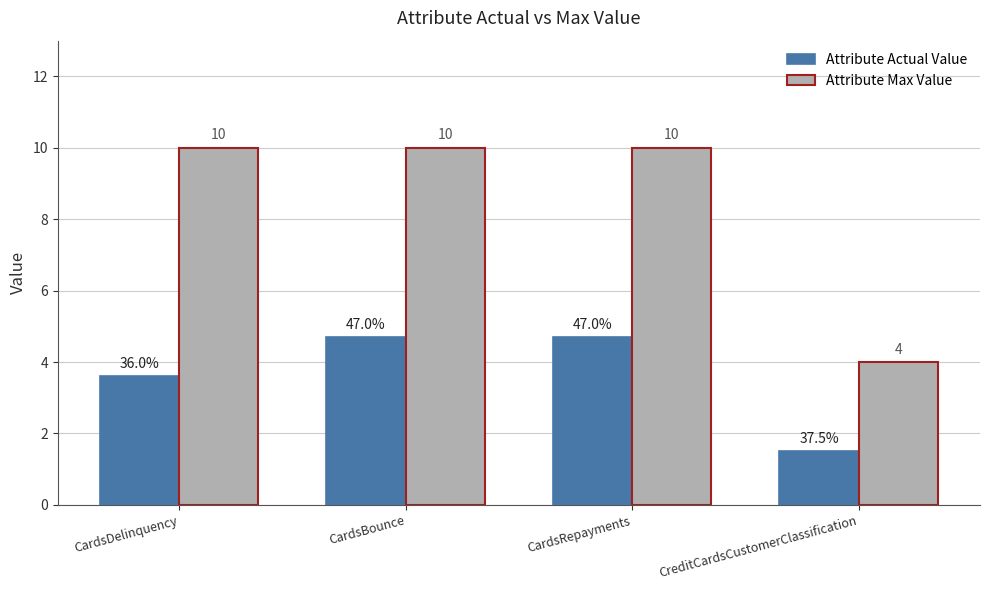

True or false: Attribute Max Value has a value of 4.0 at CardsRepayments.

False